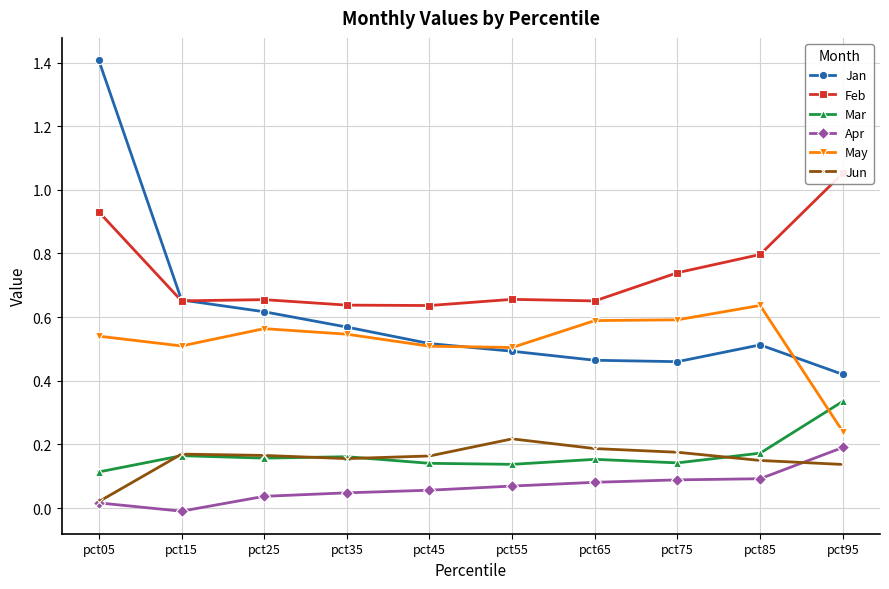

Rank the categories by May value from highest to lowest.

pct85, pct75, pct65, pct25, pct35, pct05, pct15, pct45, pct55, pct95